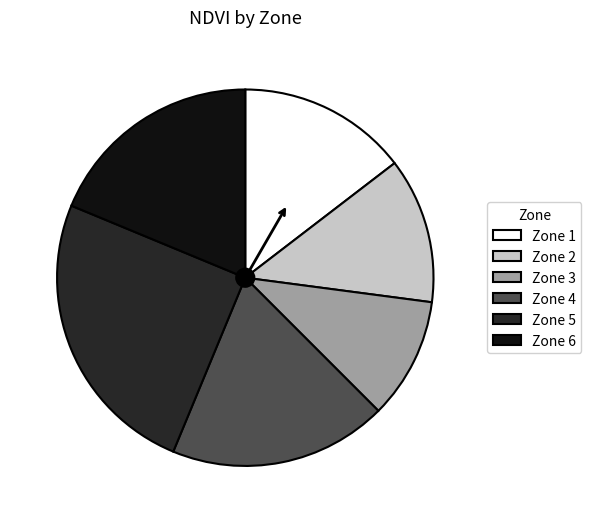

How many slices are in this pie chart?

6